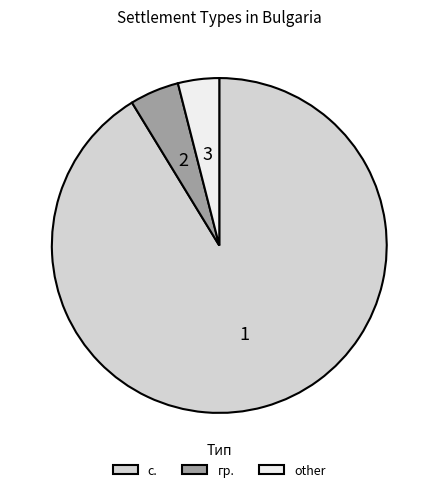

What is the largest slice in the pie chart?

с.